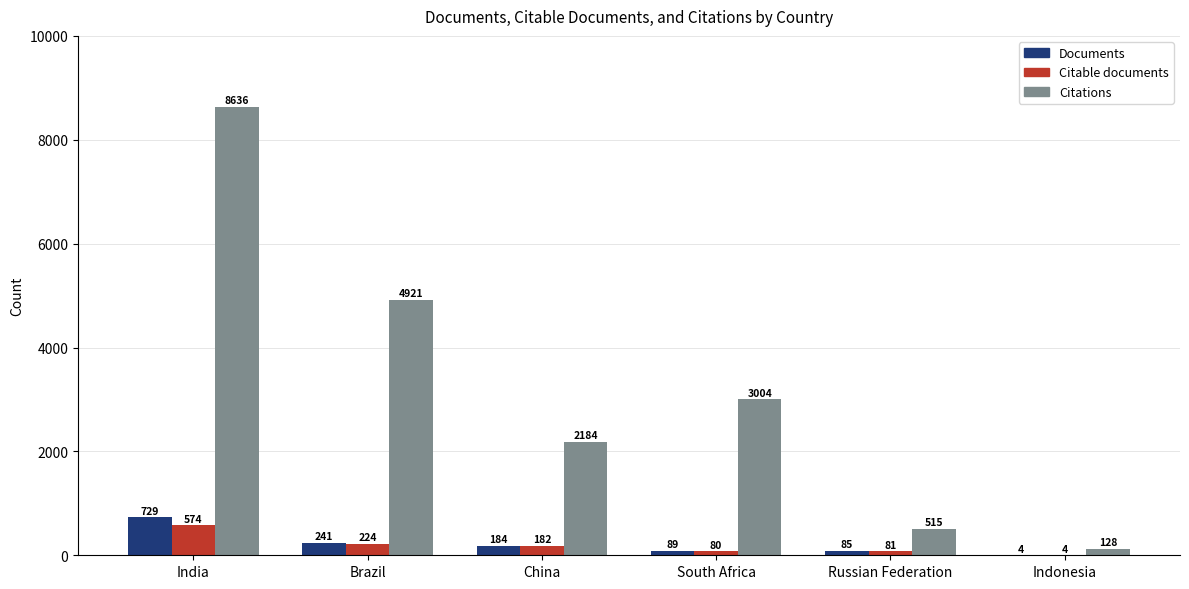

Which category has the highest value in the Citable documents series?

India